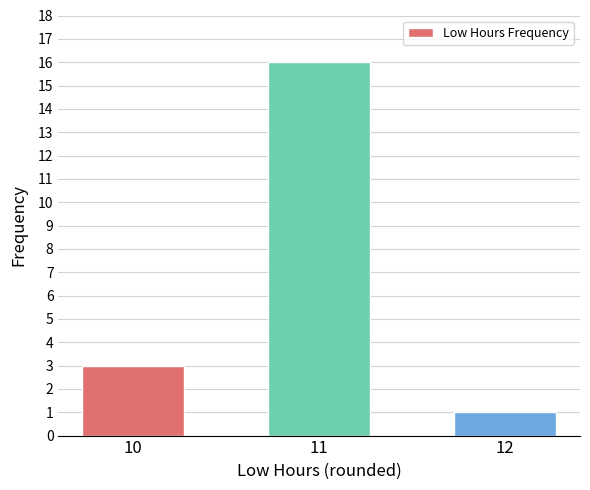

What is the difference between the second highest and minimum values?

2